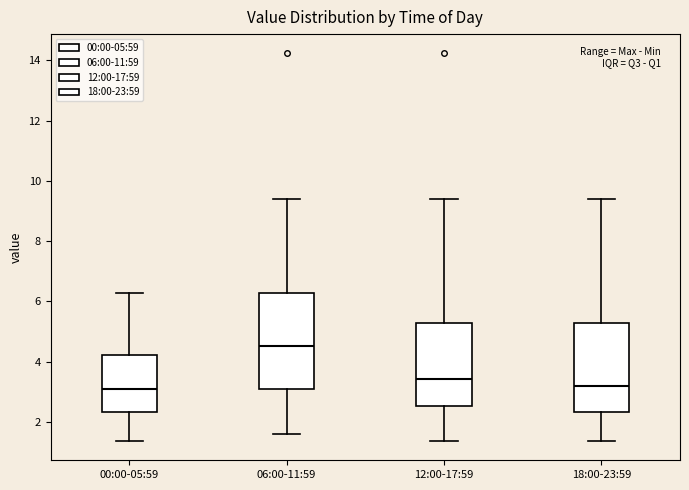

Reading left to right, transcribe this box plot: for each box, give where its median line is, the range the box spans, and where its two whiskers end, as read against the y-axis. The values are not printed on the chart, so give them approximately, as read against the axis.

00:00-05:59: median 3.2, box 2.4 to 4.2, whiskers 1.4 to 6.2
06:00-11:59: median 4.6, box 3.2 to 6.2, whiskers 1.6 to 9.4
12:00-17:59: median 3.4, box 2.6 to 5.4, whiskers 1.4 to 9.4
18:00-23:59: median 3.2, box 2.4 to 5.4, whiskers 1.4 to 9.4